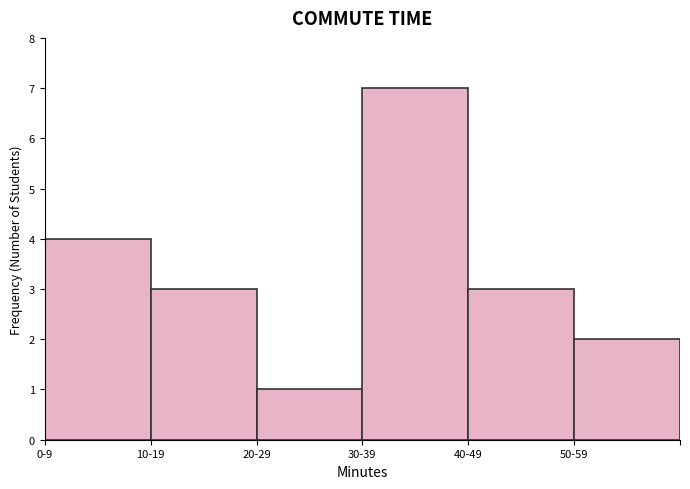

Reading left to right, list all the values displayed in this chart.

0-9=4	10-19=3	20-29=1	30-39=7	40-49=3	50-59=2